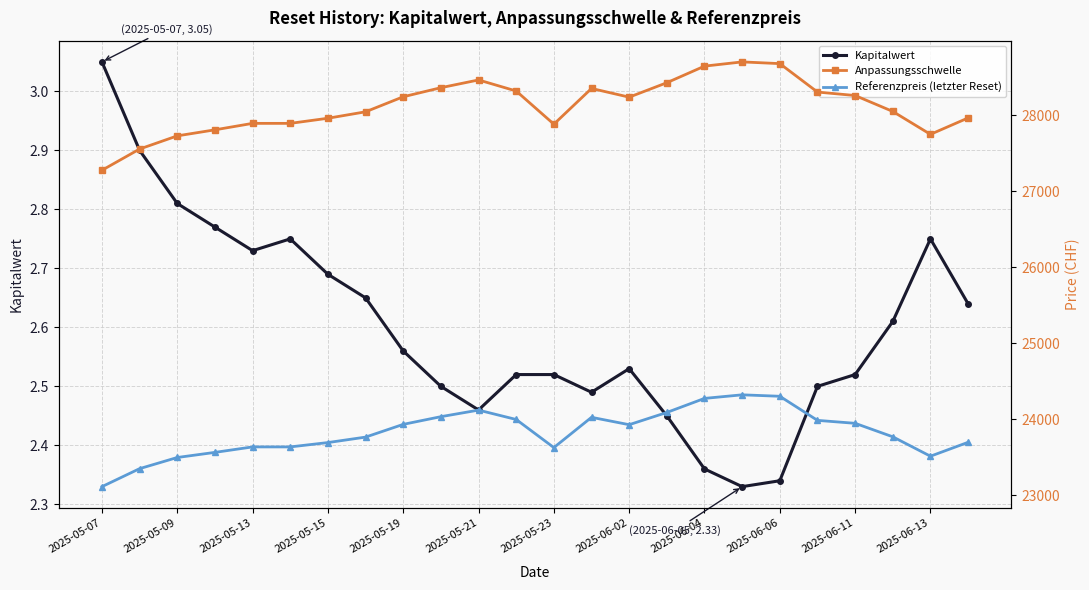

How many interior local valleys does the Kapitalwert series have?

4